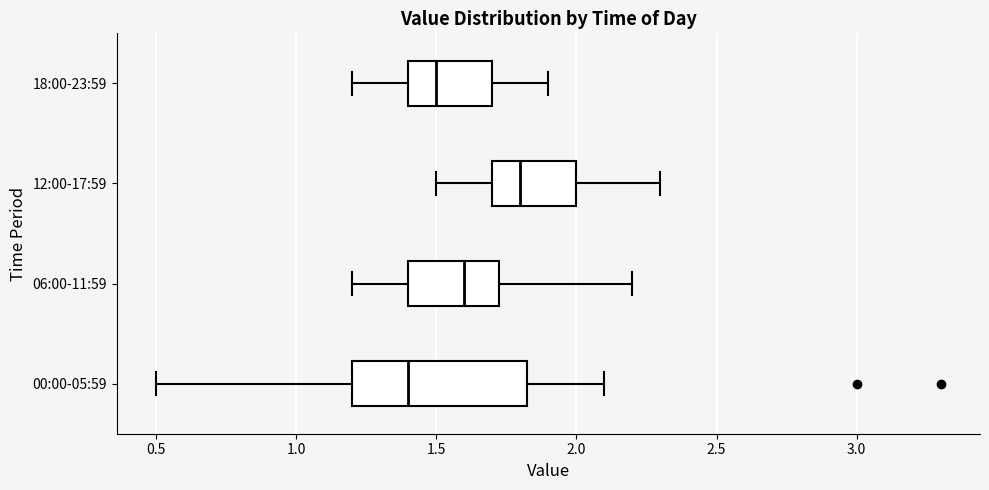

Which box's median line is the furthest to the left?

00:00-05:59